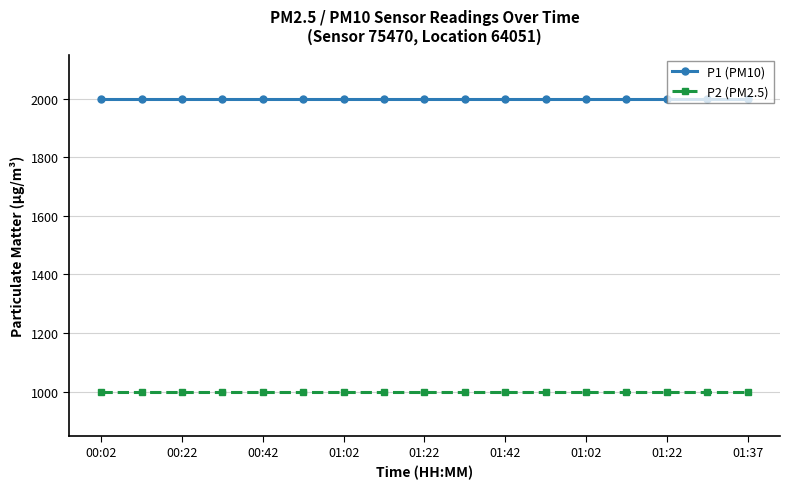

What is the average value of the P2 (PM2.5) series?

999.9